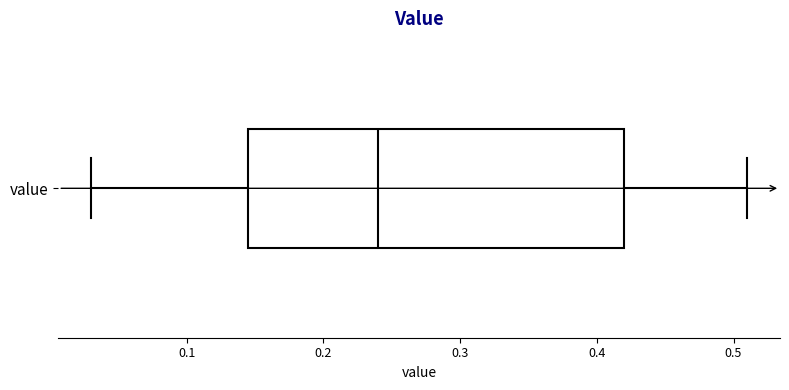

Transcribe this box plot: give where the median line is, the range the box spans, and where the two whiskers end, as read against the x-axis. The values are not printed on the chart, so give them approximately, as read against the axis.

median 0.24, box 0.15 to 0.42, whiskers 0.03 to 0.51